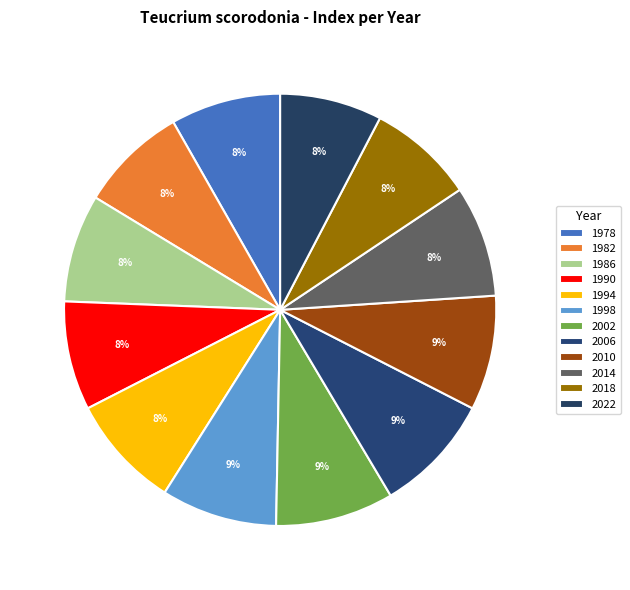

How many slices are in this pie chart?

12